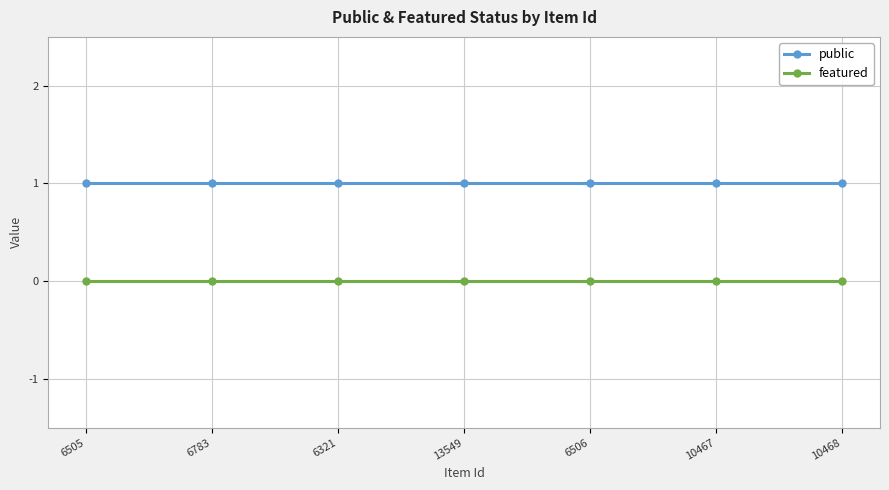

List the series in order of their overall mean, lowest first.

featured, public